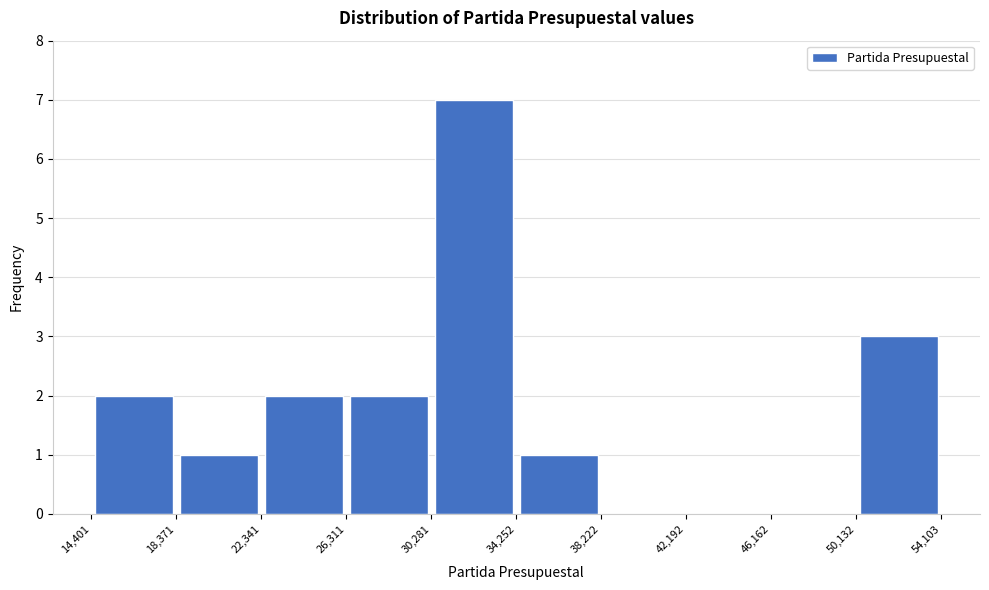

Which range on the x-axis has the tallest bar?

30,281 to 34,252